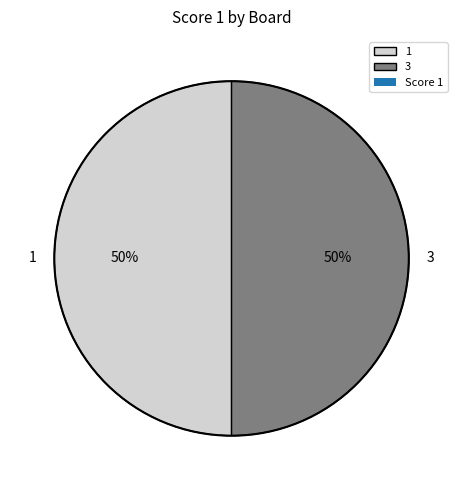

What percentage is the 3 slice, to the nearest percent?

50%